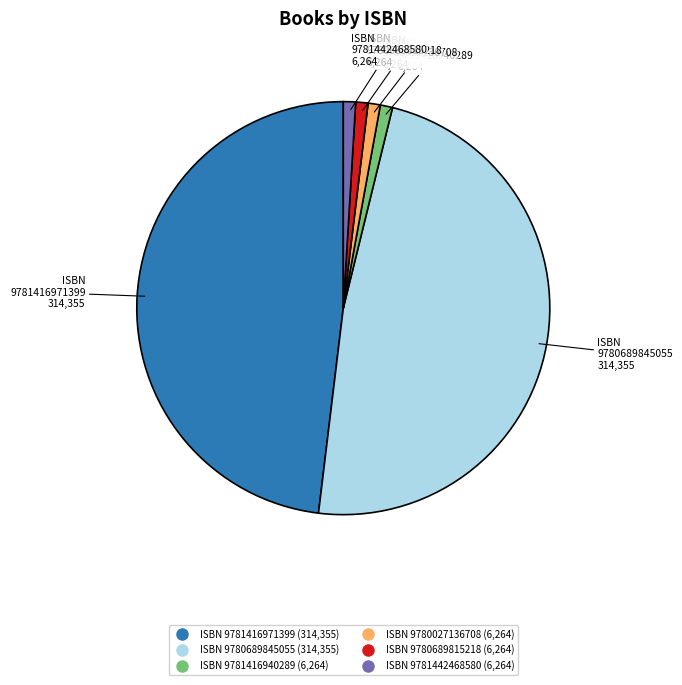

Is there any slice that represents more than half of the pie?

No